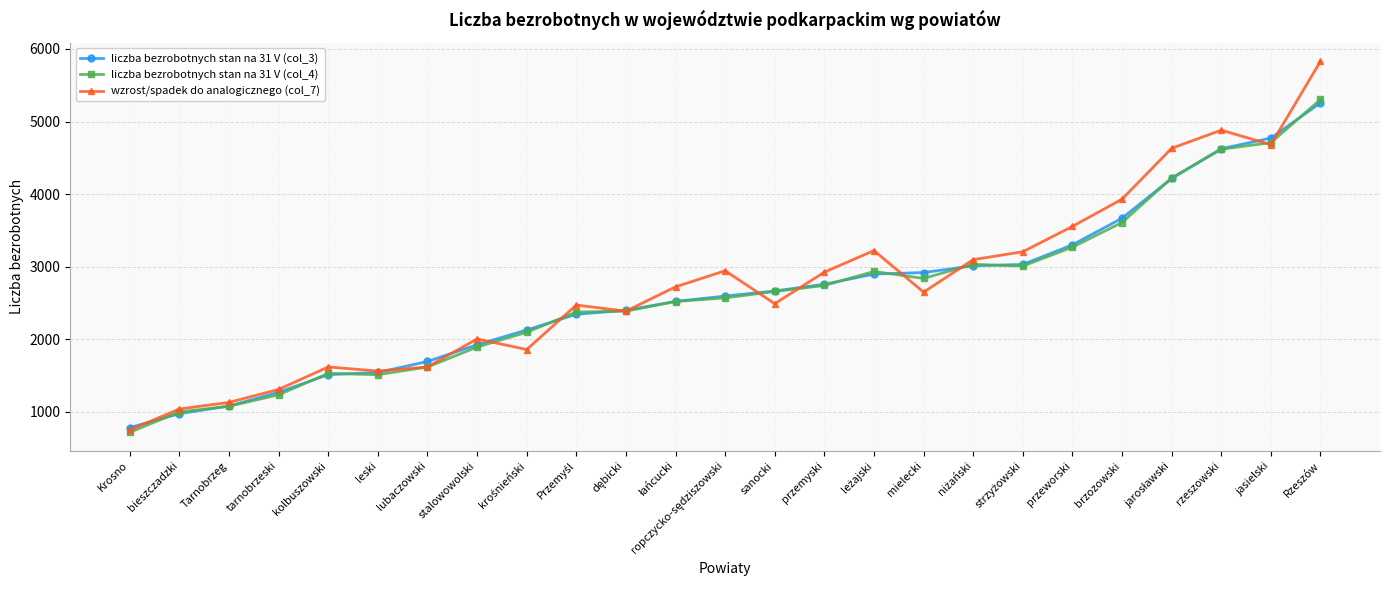

What is the difference between the maximum and second lowest values in the liczba bezrobotnych stan na 31 V (col_4) series?

4307